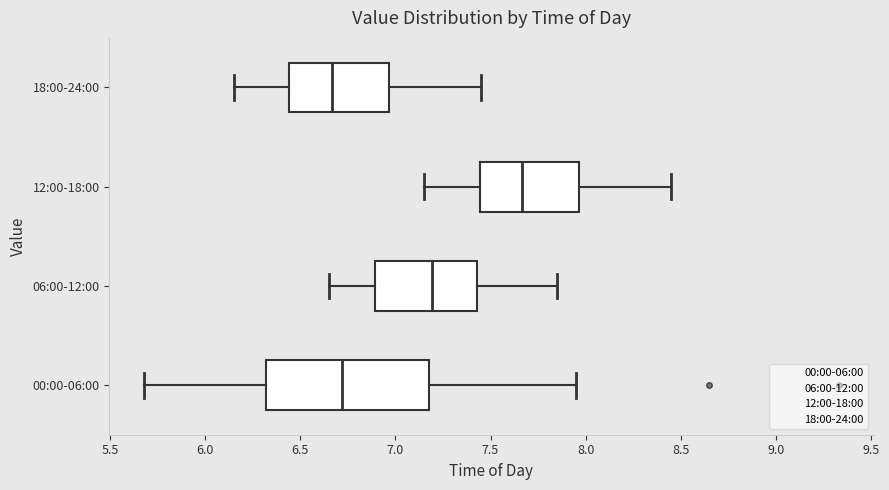

Reading bottom to top, transcribe this box plot: for each box, give where its median line is, the range the box spans, and where its two whiskers end, as read against the x-axis. The values are not printed on the chart, so give them approximately, as read against the axis.

00:00-06:00: median 6.70, box 6.30 to 7.20, whiskers 5.70 to 7.95
06:00-12:00: median 7.20, box 6.90 to 7.45, whiskers 6.65 to 7.85
12:00-18:00: median 7.65, box 7.45 to 7.95, whiskers 7.15 to 8.45
18:00-24:00: median 6.65, box 6.45 to 6.95, whiskers 6.15 to 7.45